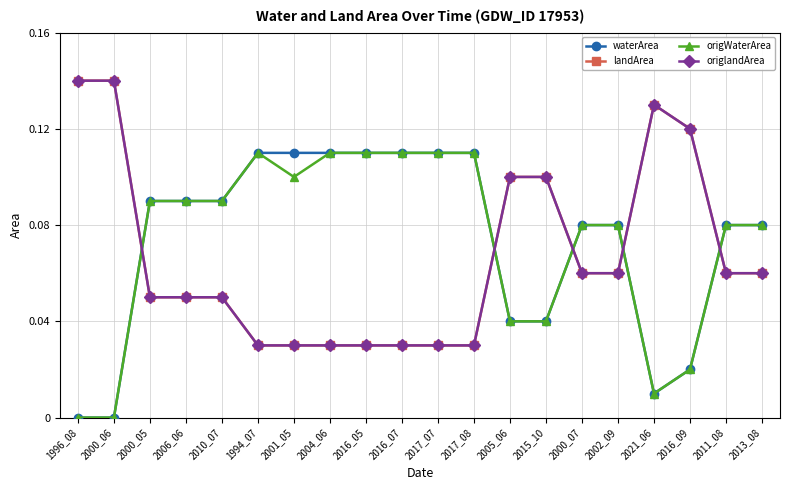

Rank the series at 2000_05 from highest to lowest value.

waterArea, origWaterArea, landArea, origlandArea